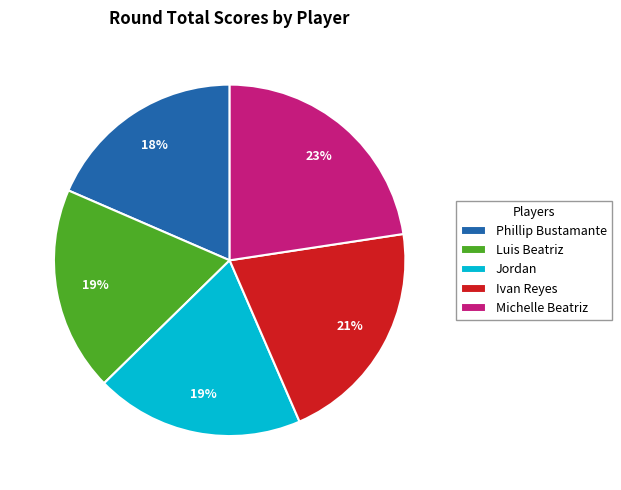

How many slices are in this pie chart?

5